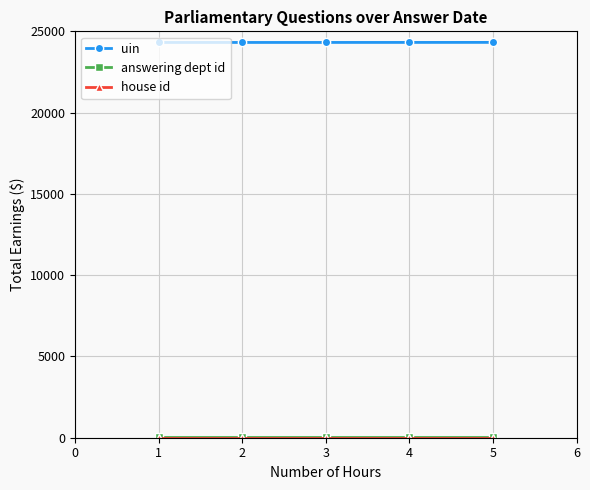

What is the maximum value shown in the chart?

24320